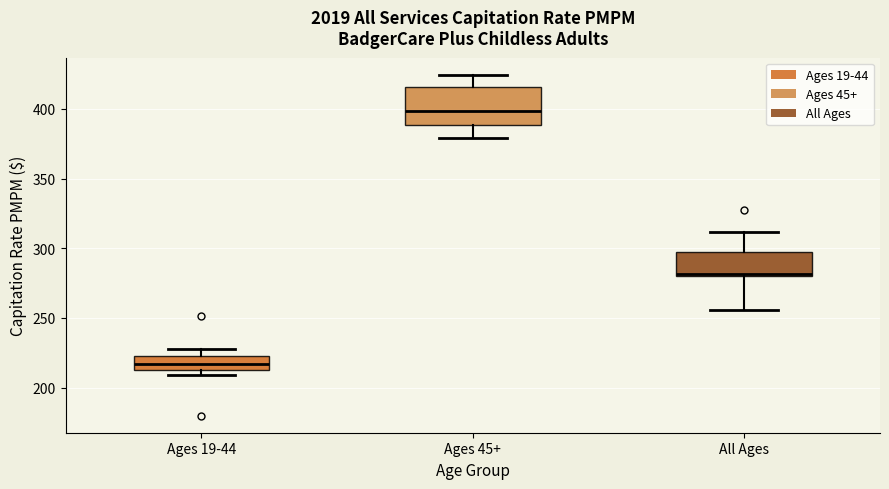

Comparing the boxes themselves (not the whiskers), which one is the tallest?

Ages 45+